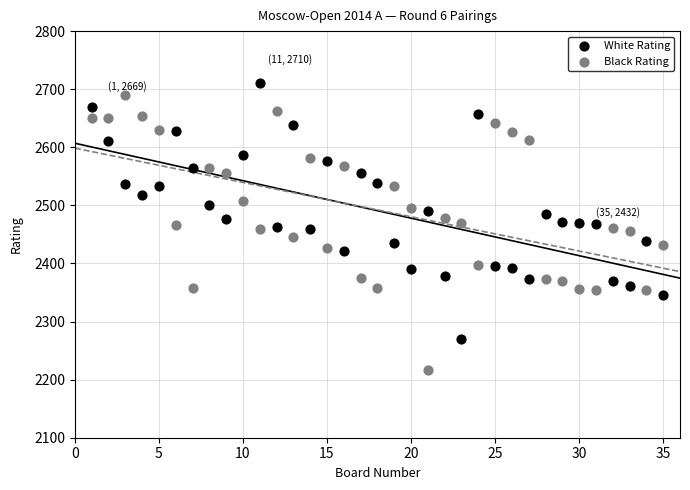

Which series has the largest Y range (max minus min)?

Black Rating